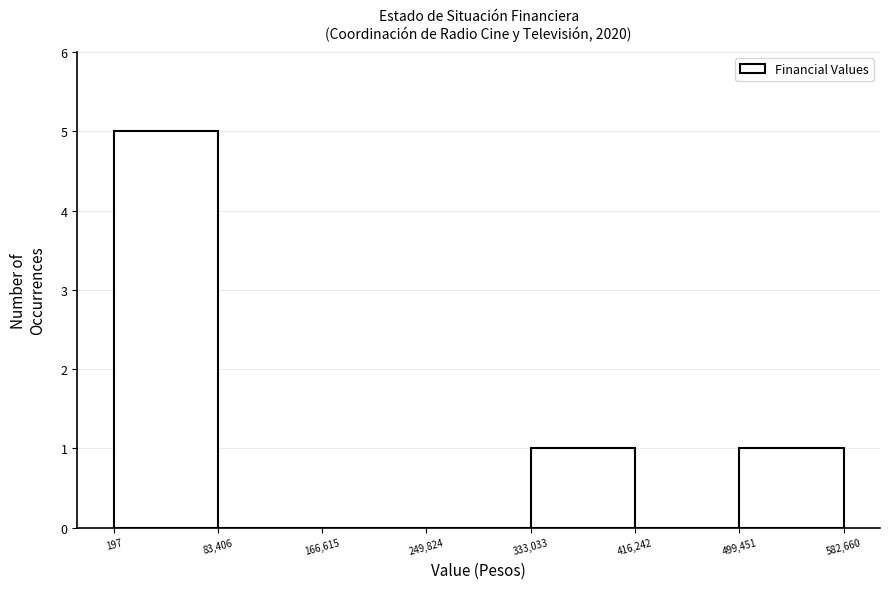

Over which range of the x-axis is the bar tallest?

197 to 83,406